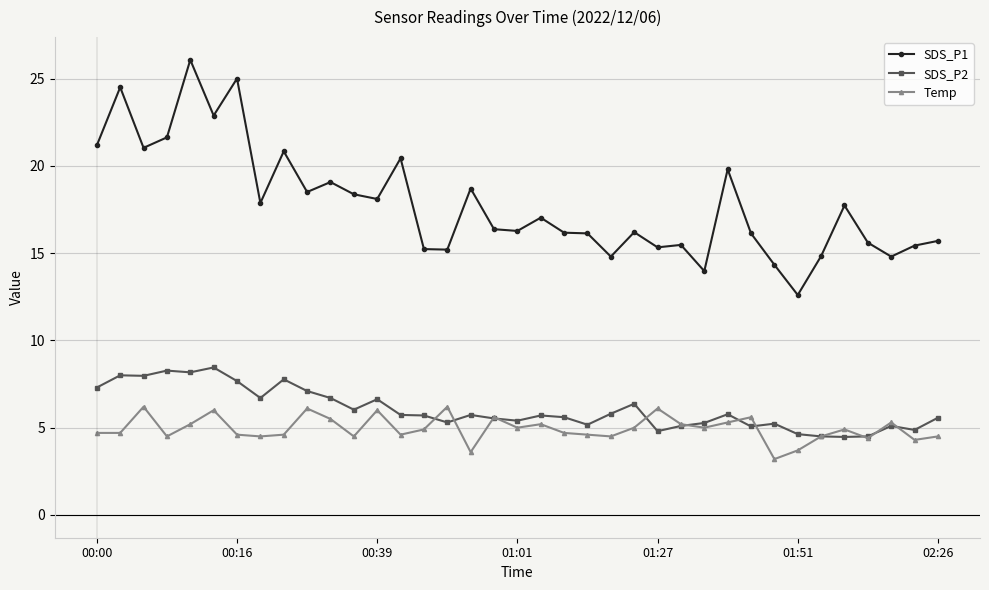

Which series has the largest range (max minus min)?

SDS_P1